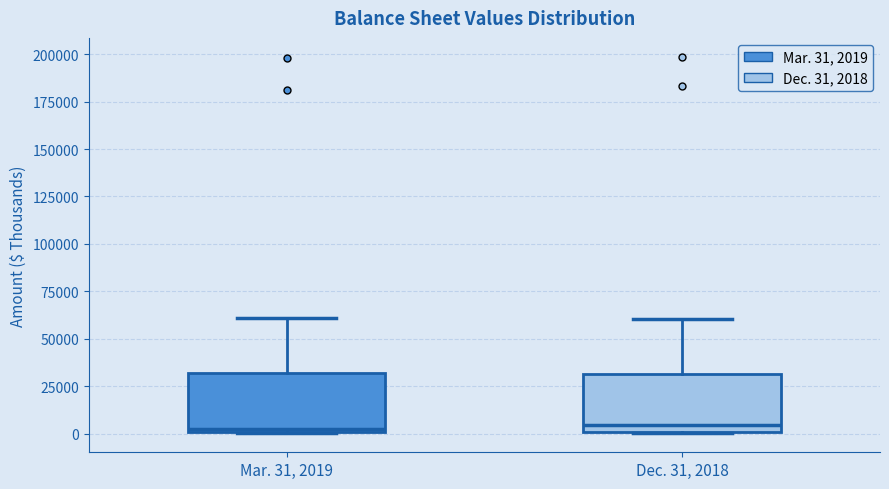

Reading left to right, read every box against the y-axis: the position of its median line, the range the box covers, and the ends of its whiskers. The values are not printed on the chart, so give them approximately, as read against the axis.

Mar. 31, 2019: median 5000, box 0 to 30000, whiskers 0 to 60000
Dec. 31, 2018: median 5000, box 0 to 30000, whiskers 0 to 60000